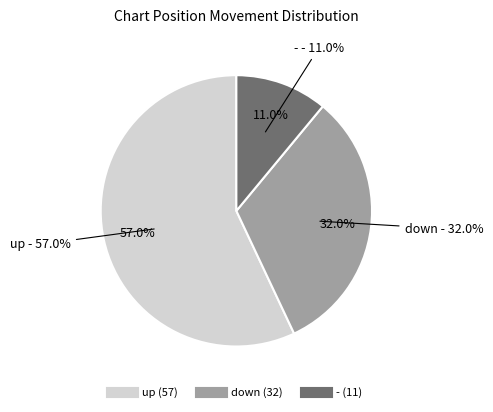

What is the largest slice in the pie chart?

up